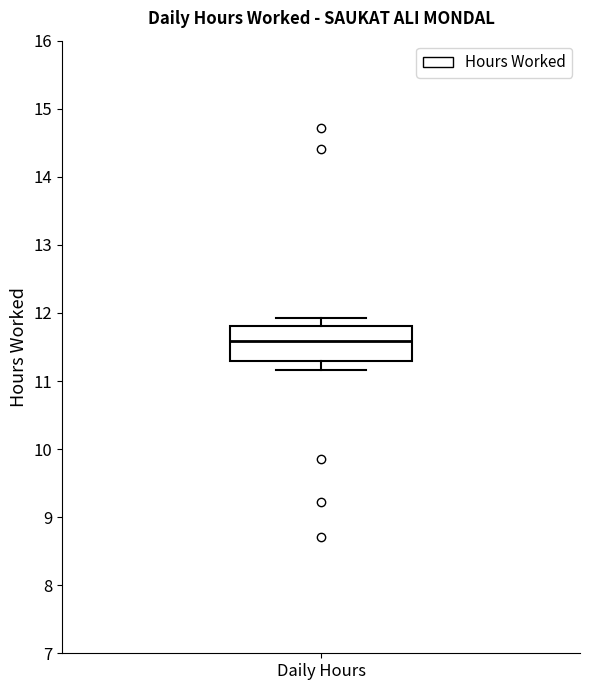

Read this box plot against the y-axis: the position of the median line, the range covered by the box, and the ends of both whiskers. The values are not printed on the chart, so give them approximately, as read against the axis.

median 11.6, box 11.3 to 11.8, whiskers 11.2 to 11.9